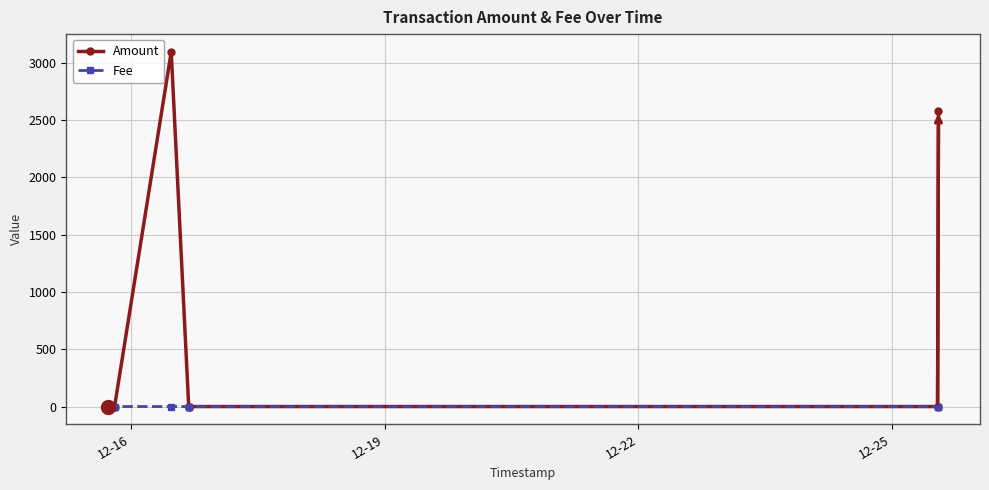

How many interior local peaks does the Amount series have?

1